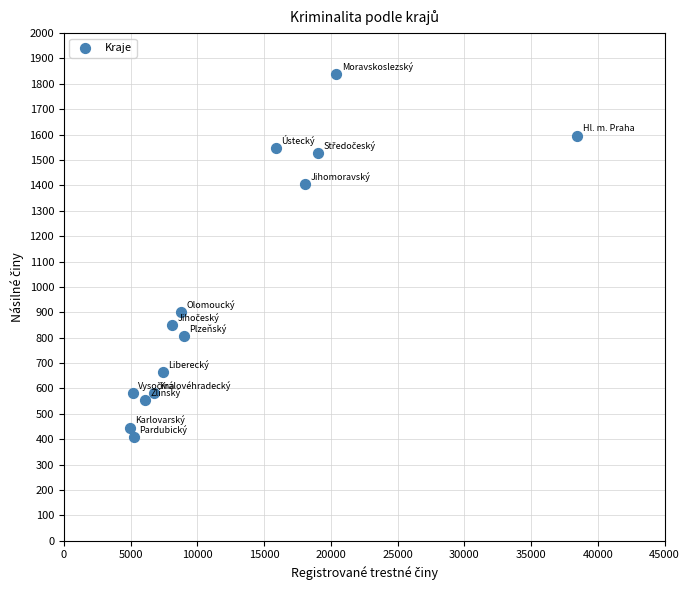

What is the range of Y values (max minus min)?

1430